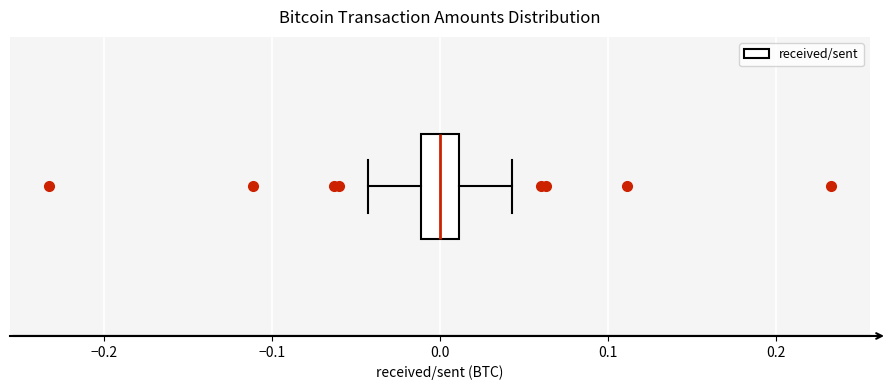

Where does the median line of the box sit on the x-axis? The values are not printed on the chart, so give them approximately, as read against the axis.

0.00